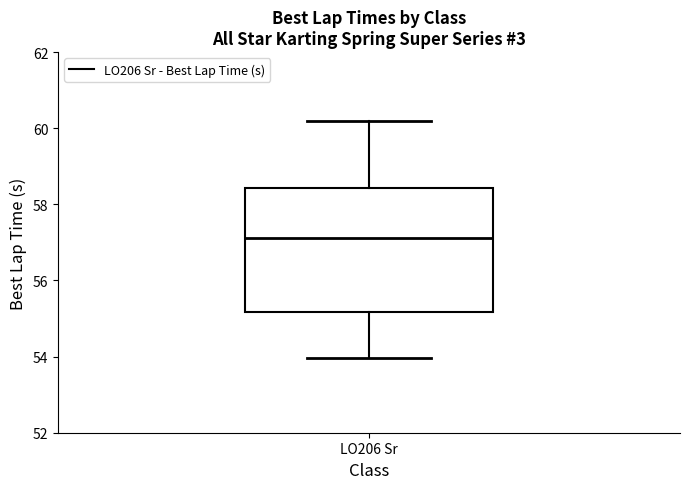

Read this box plot against the y-axis: the position of the median line, the range covered by the box, and the ends of both whiskers. The values are not printed on the chart, so give them approximately, as read against the axis.

median 57.2, box 55.2 to 58.4, whiskers 54.0 to 60.2